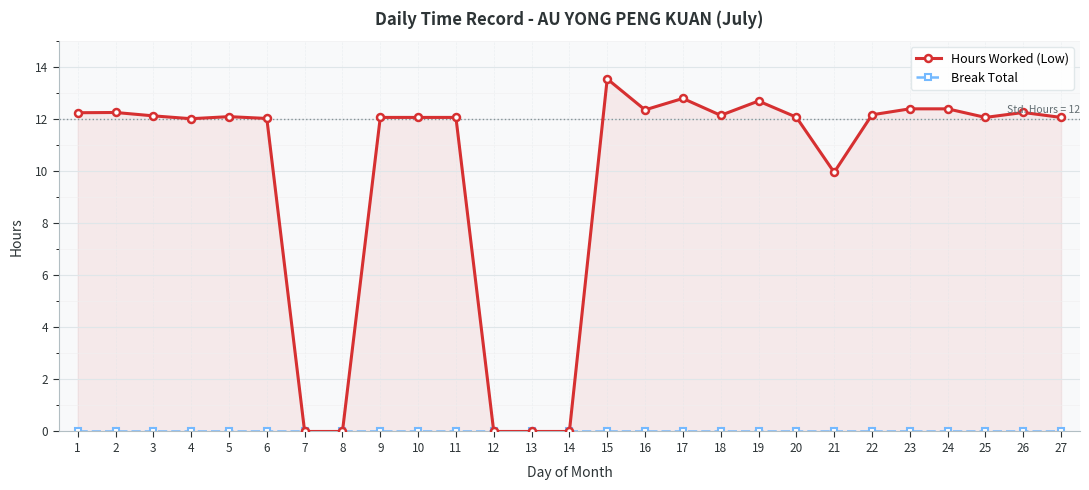

Rank the series at 21 from lowest to highest value.

Break Total, Hours Worked (Low)